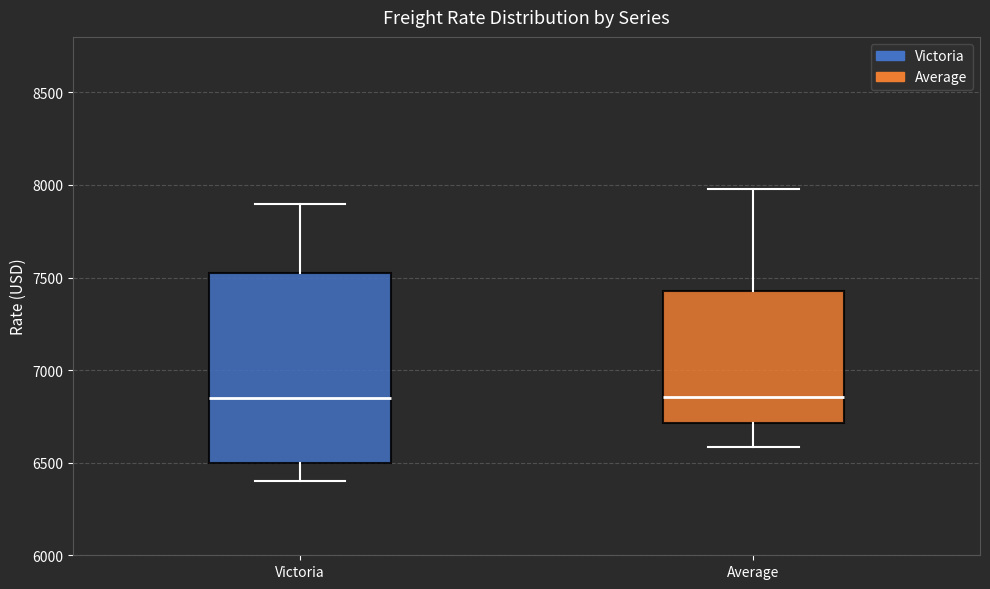

Reading left to right, read every box against the y-axis: the position of its median line, the range the box covers, and the ends of its whiskers. The values are not printed on the chart, so give them approximately, as read against the axis.

Victoria: median 6850, box 6500 to 7550, whiskers 6400 to 7900
Average: median 6850, box 6700 to 7450, whiskers 6600 to 8000